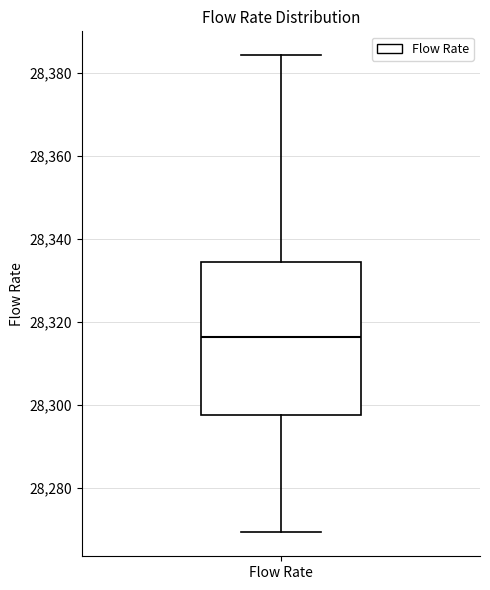

Where is the upper edge of the box for Flow Rate on the y-axis? The values are not printed on the chart, so give them approximately, as read against the axis.

28334